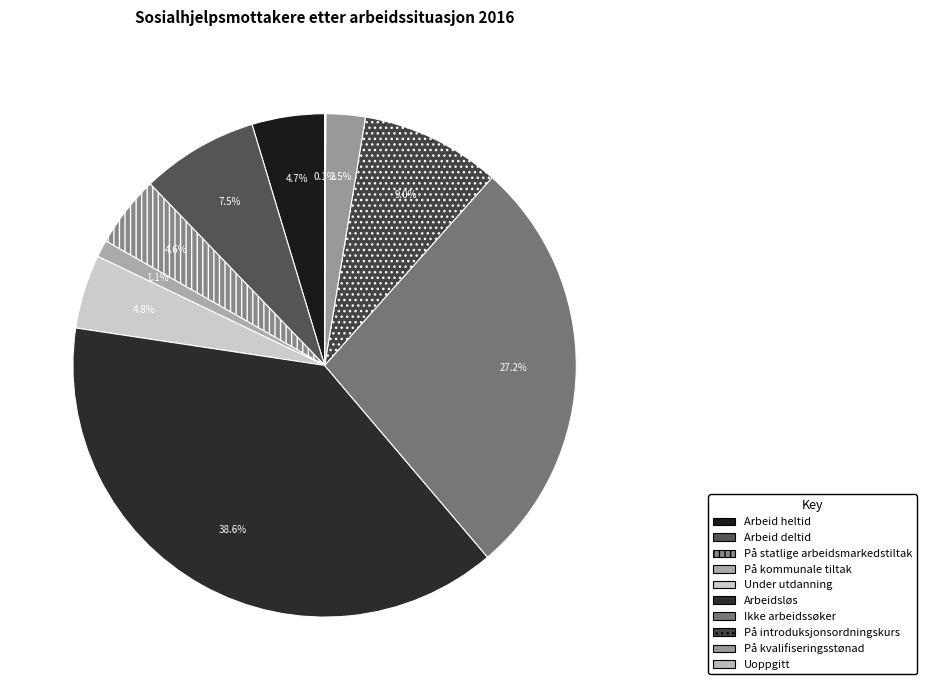

What is the change in value from På introduksjonsordningskurs to Uoppgitt?

-11627